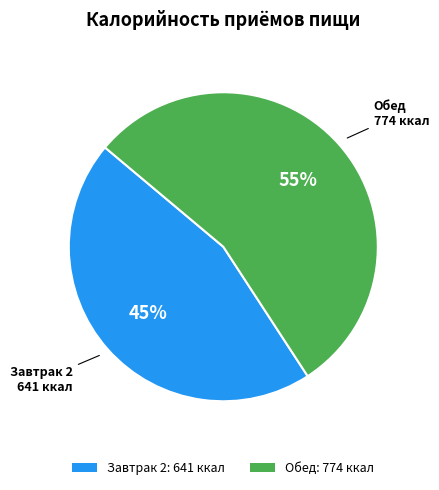

To the nearest percent, what is the average slice percentage?

50%